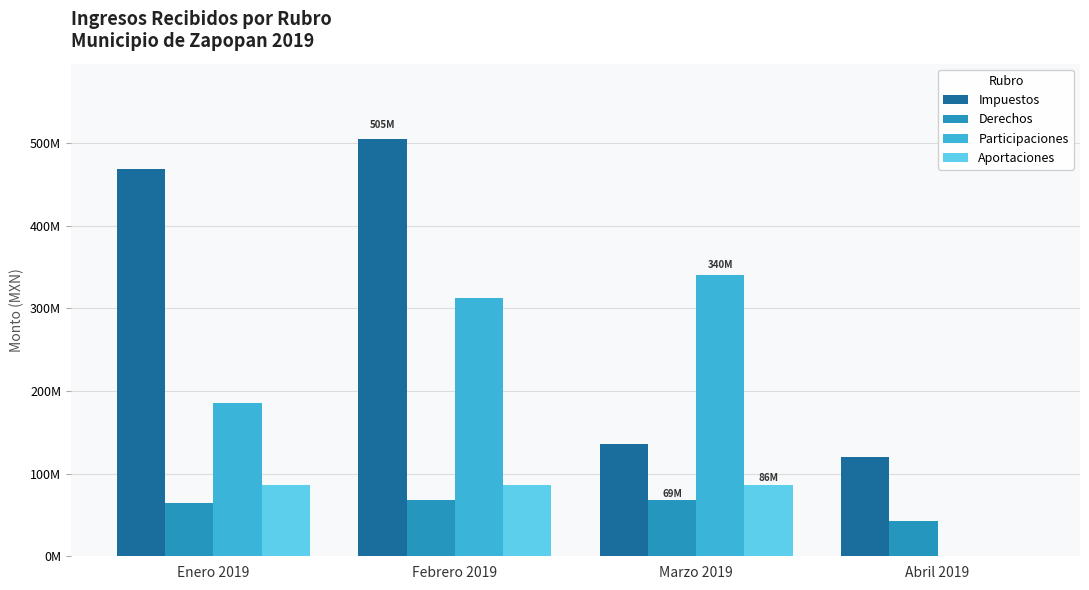

What are all the series names shown in the legend?

Impuestos, Derechos, Participaciones, Aportaciones